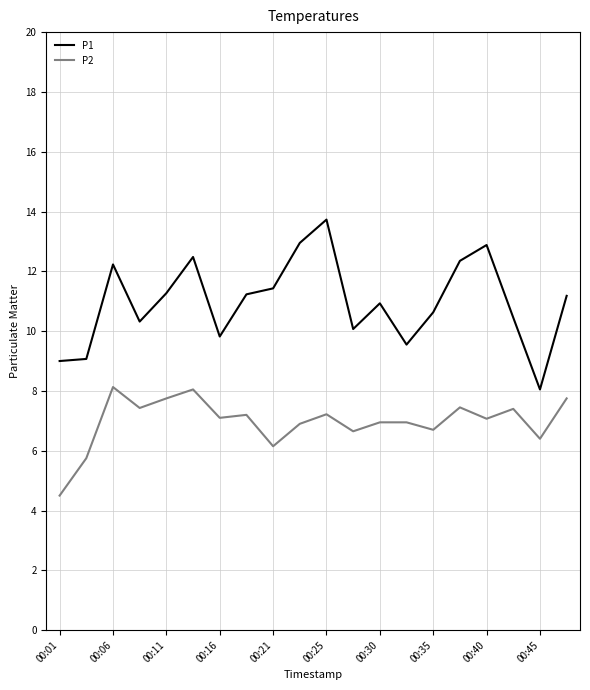

What is the minimum value shown in the chart?

4.5